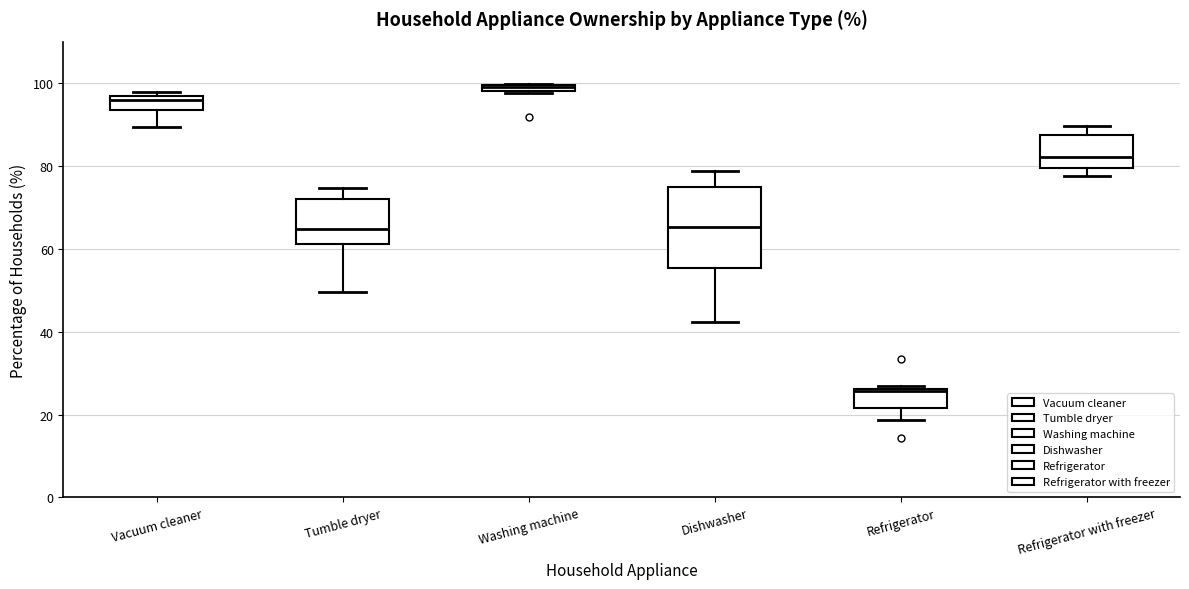

Which box has the highest median line?

Washing machine